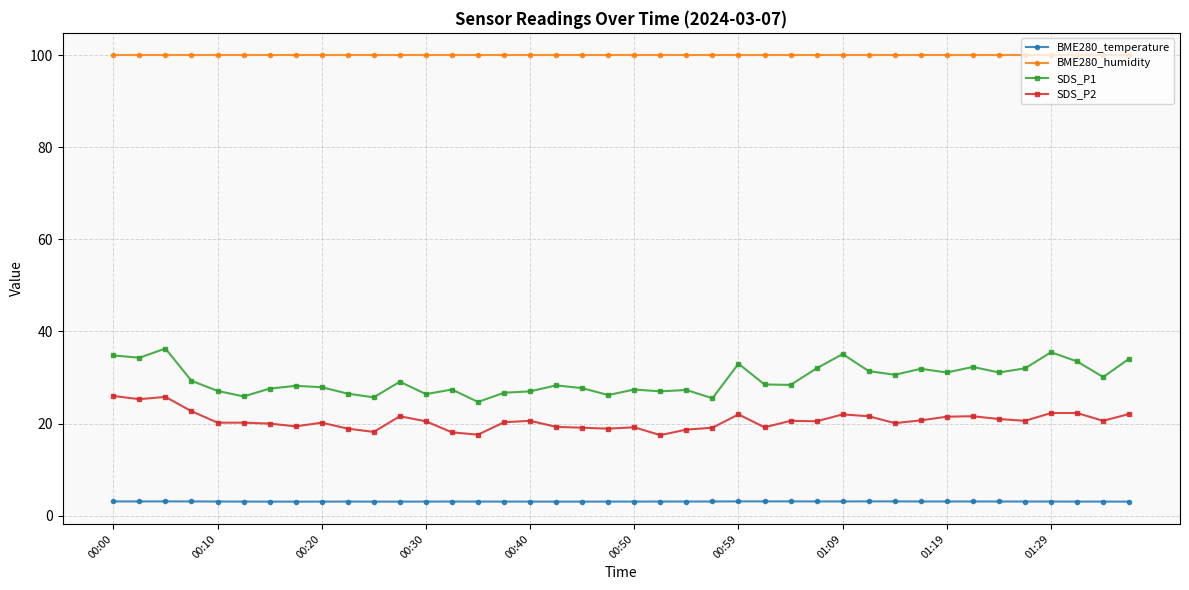

True or false: SDS_P1 and SDS_P2 intersect in this chart.

False